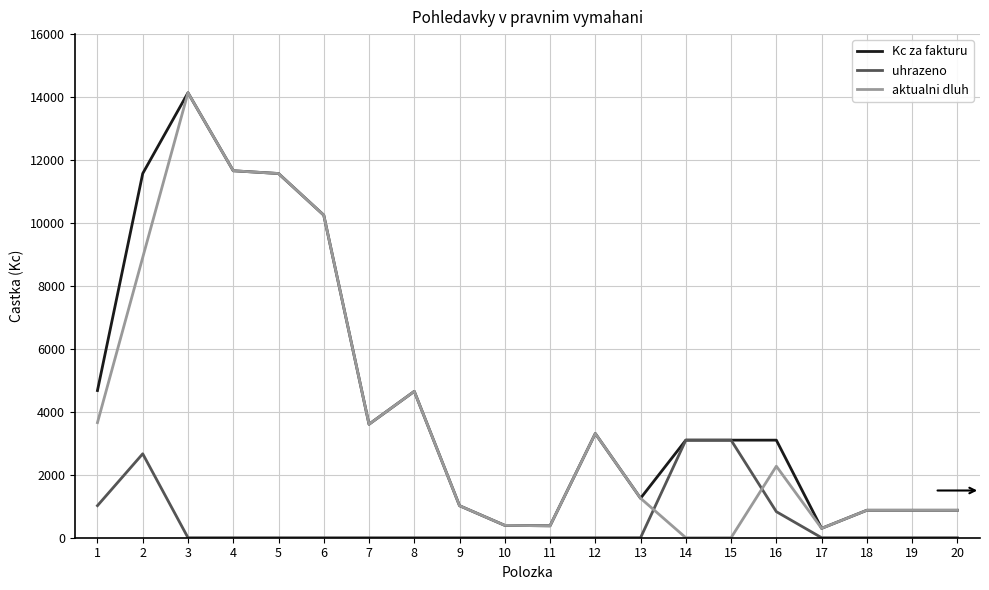

What is the sum of all uhrazeno values?

10713.6